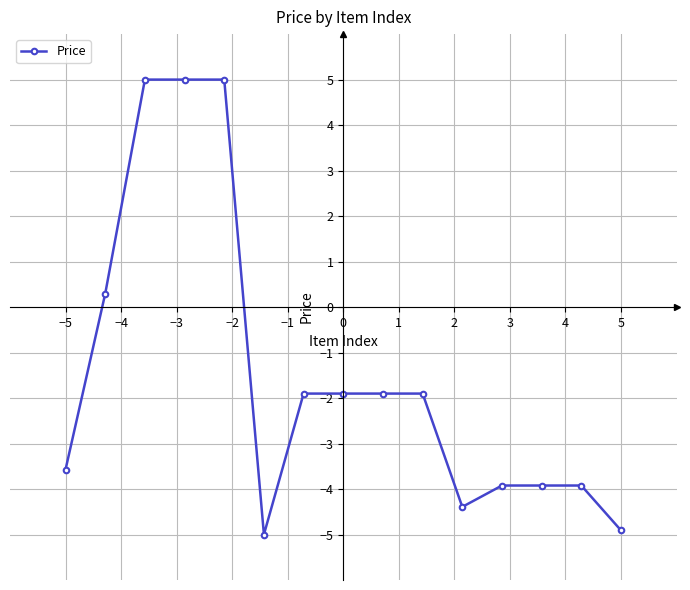

What is the maximum value shown in the chart?

5.0